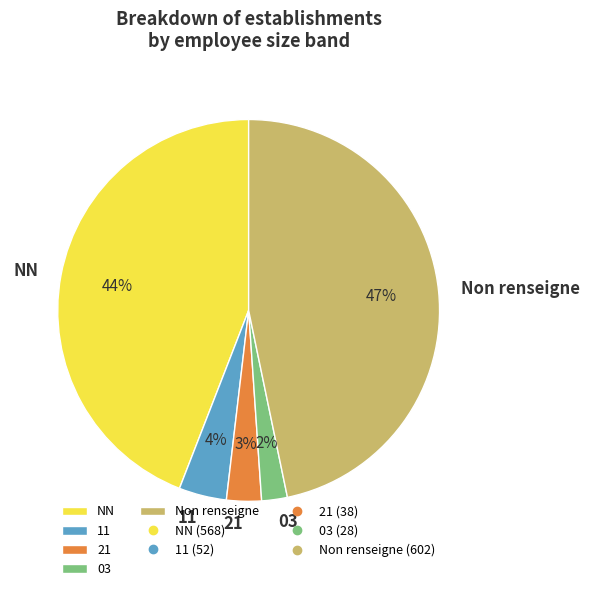

To the nearest percent, what is the average slice percentage?

20%